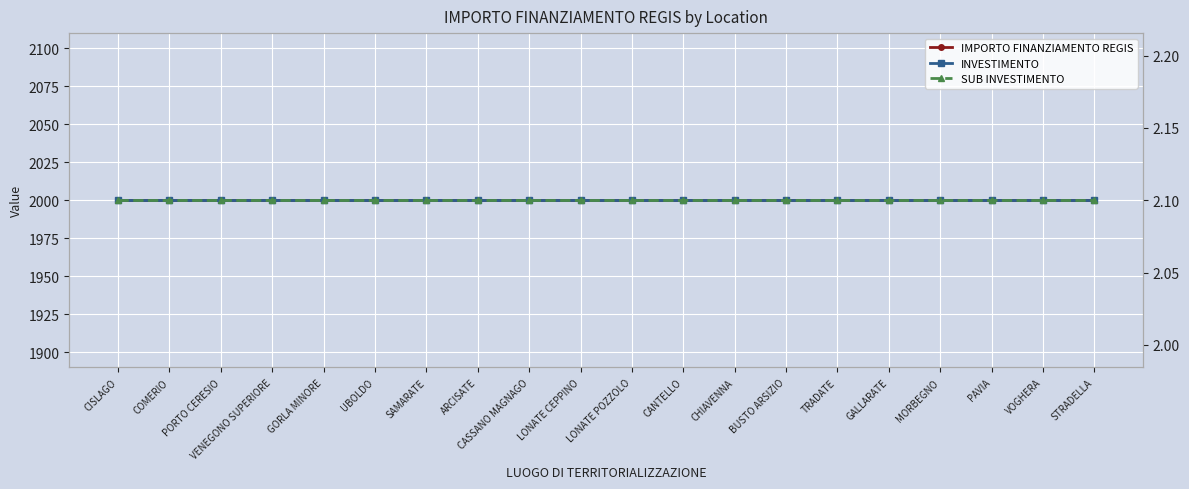

Between CASSANO MAGNAGO and VENEGONO SUPERIORE, which is larger?

CASSANO MAGNAGO